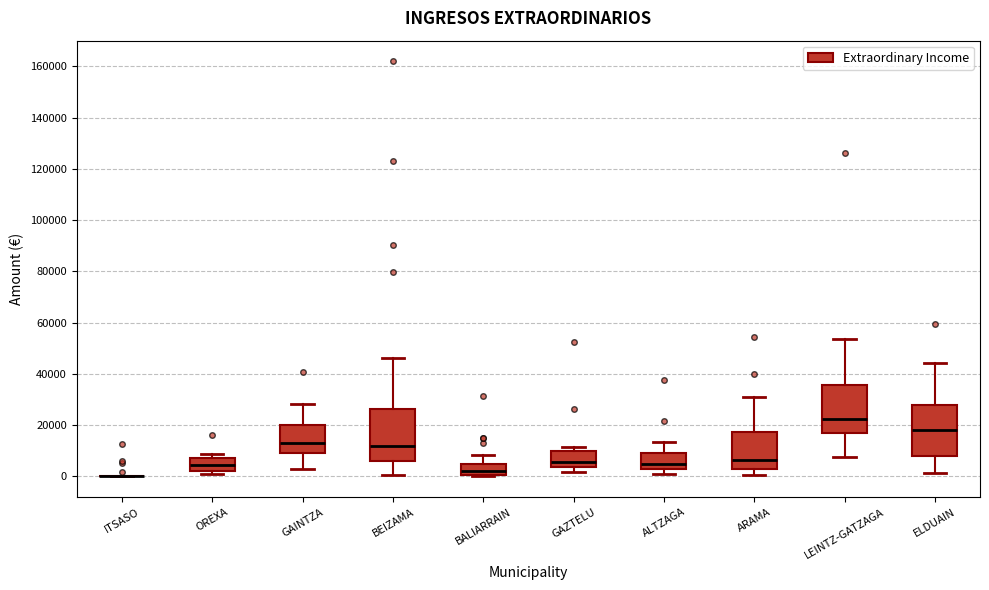

Where is the lower edge of the box for BEIZAMA on the y-axis? The values are not printed on the chart, so give them approximately, as read against the axis.

6000